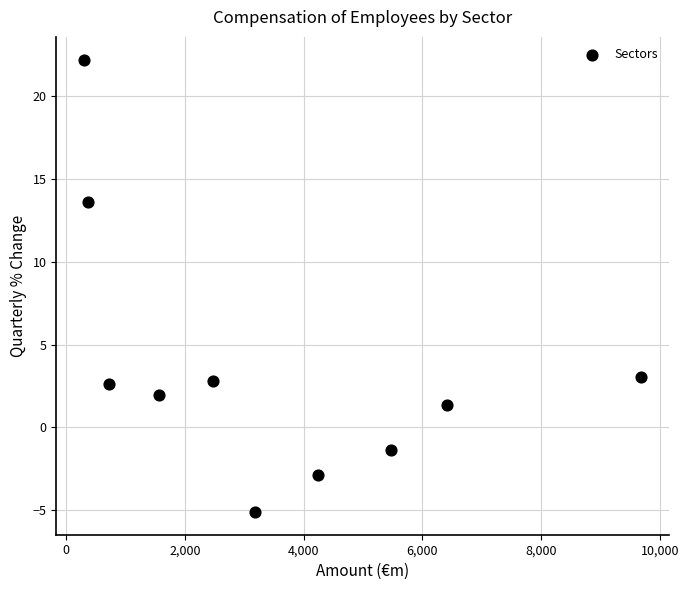

What is the range of X values (max minus min)?

9387.2